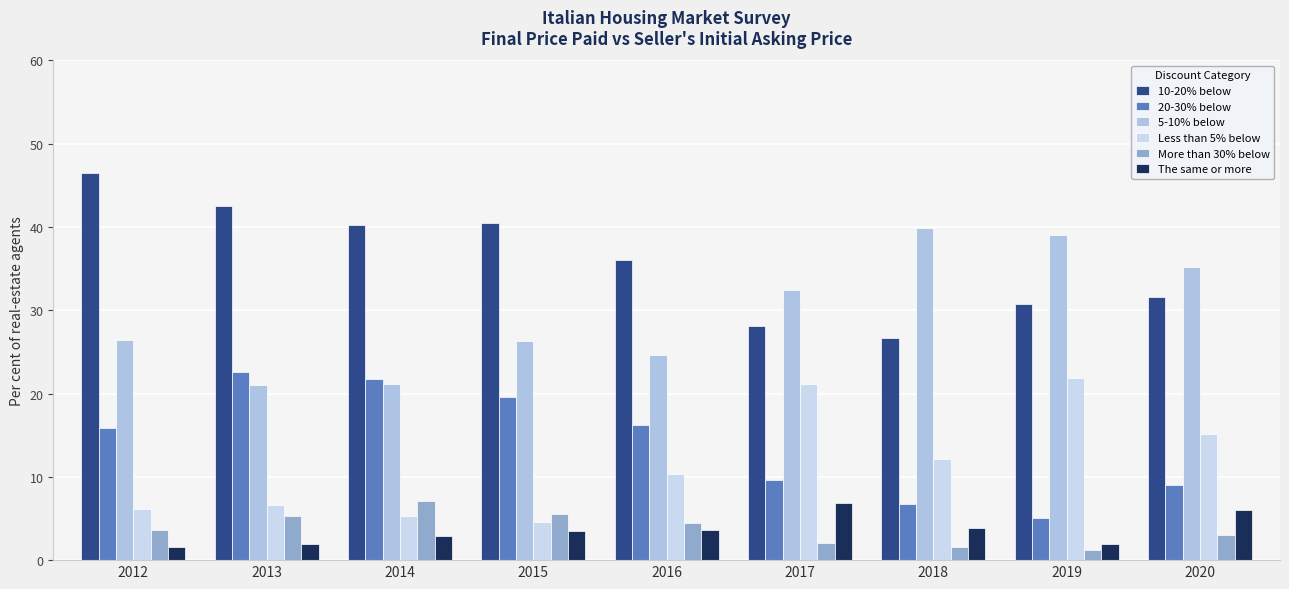

What is the average value of the More than 30% below series?

3.8